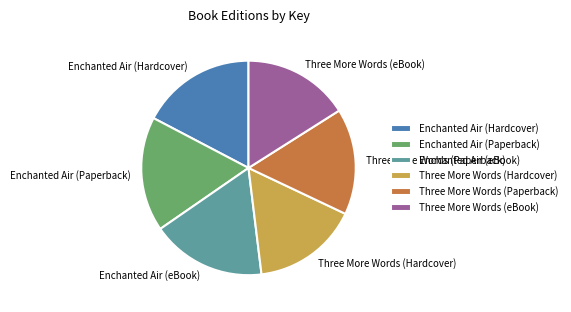

Which has a higher value, Three More Words (Paperback) or Enchanted Air (Hardcover)?

Enchanted Air (Hardcover)